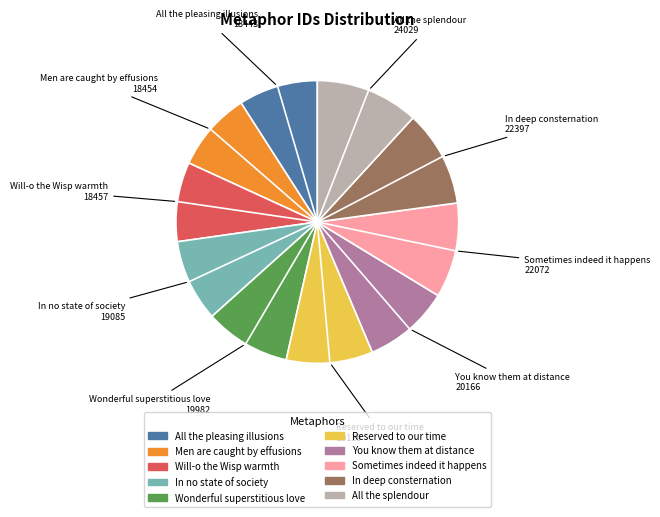

The In deep consternation slice represents 11% of the pie. True or false?

True